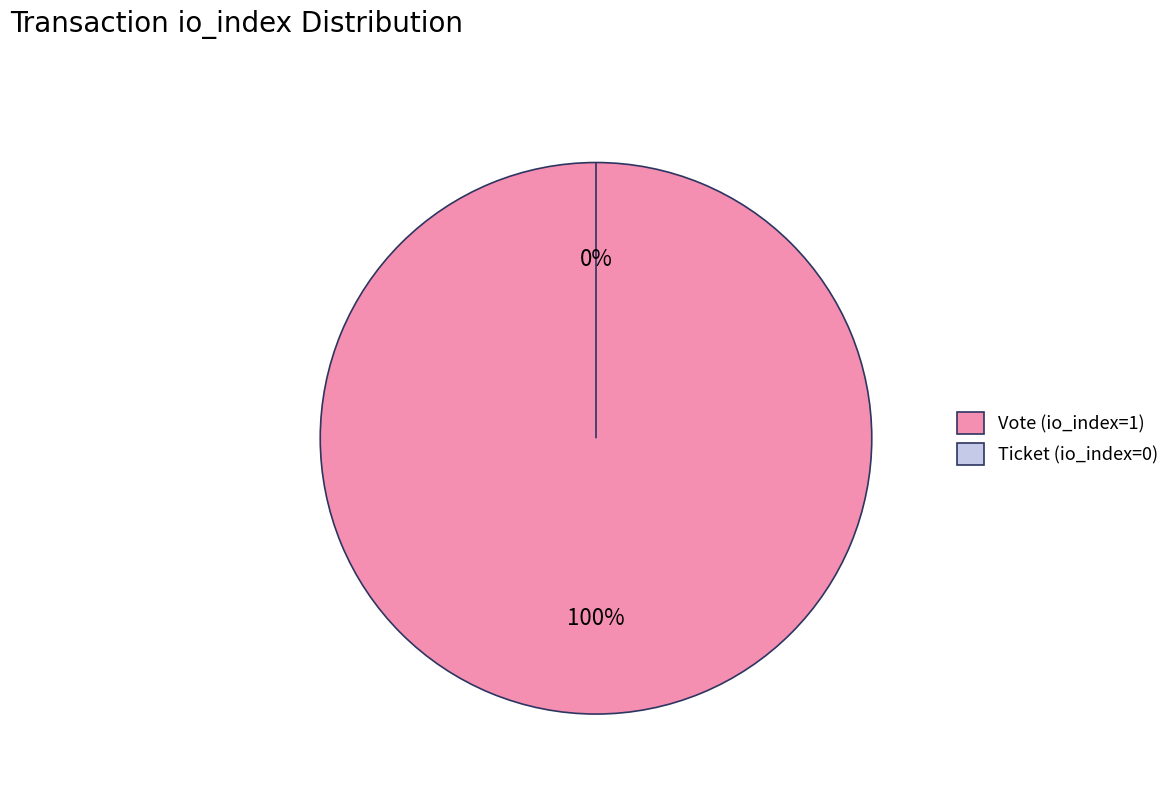

Is it true that Vote (io_index=1) is 93% of the pie?

False